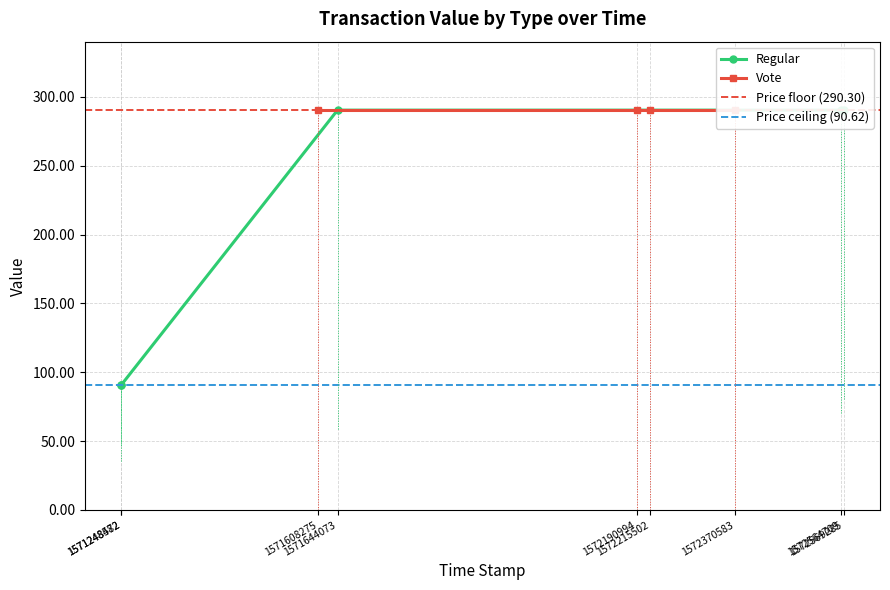

The value at 1571248582 is 122.6. True or false?

False